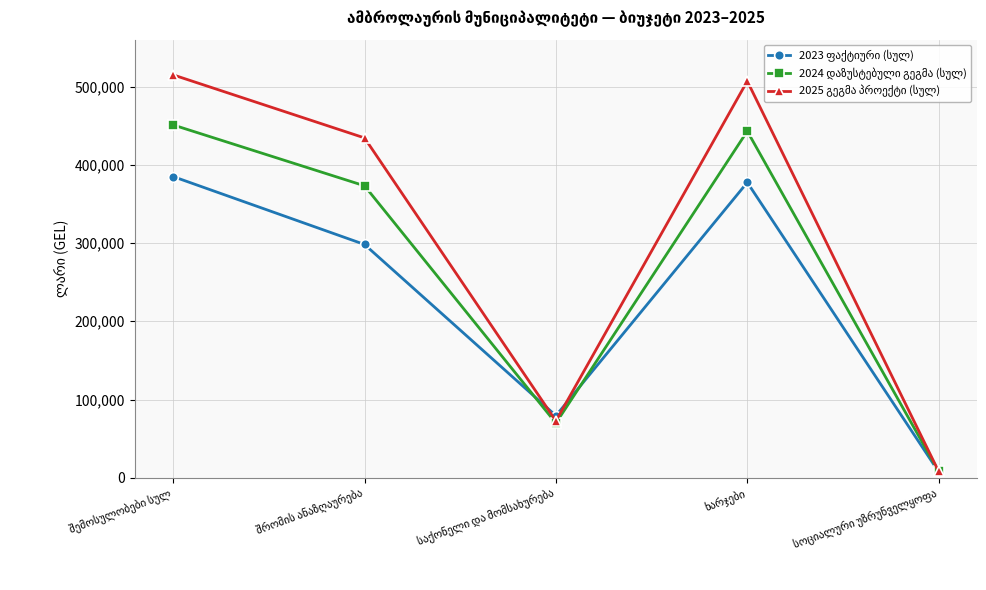

At how many categories does at least one series exceed 220341?

3